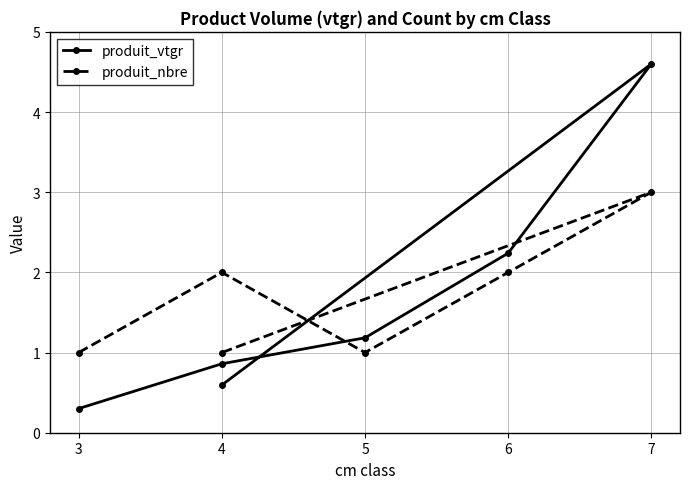

Which series has the widest spread of values?

produit_vtgr